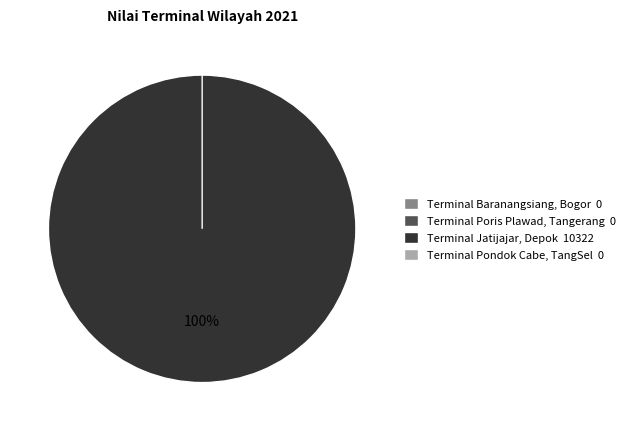

Which category accounts for the majority?

Terminal Jatijajar, Depok